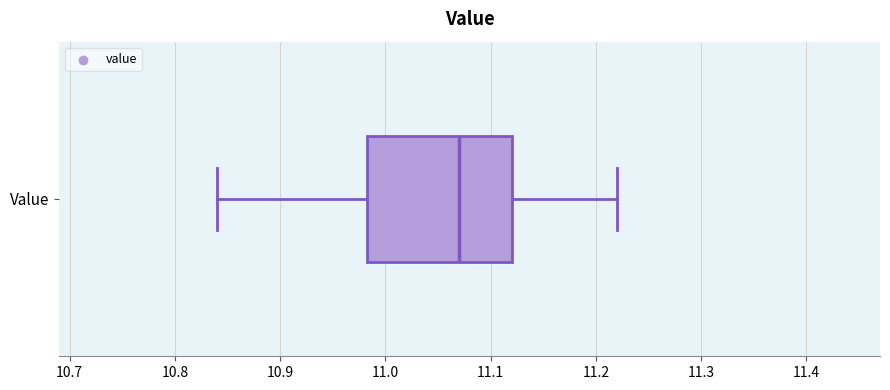

Read this box plot against the x-axis: the position of the median line, the range covered by the box, and the ends of both whiskers. The values are not printed on the chart, so give them approximately, as read against the axis.

median 11.07, box 10.98 to 11.12, whiskers 10.84 to 11.22